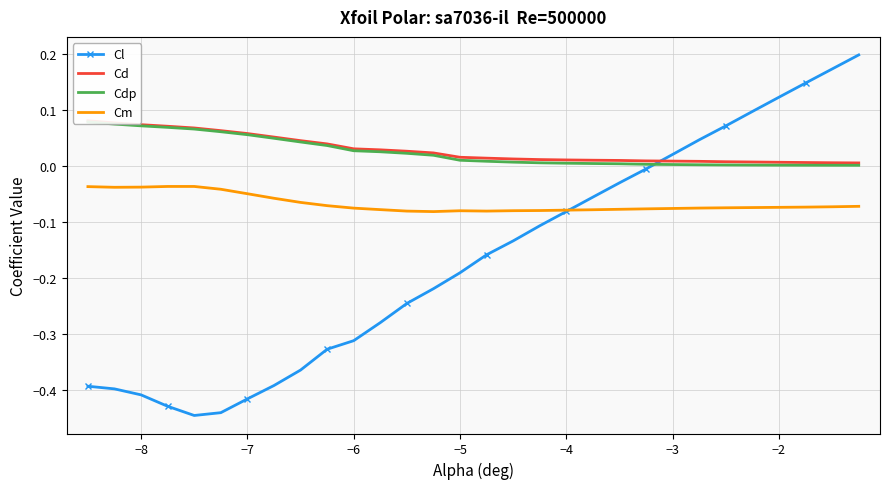

List the series in order of their peak value, lowest first.

Cm, Cdp, Cd, Cl